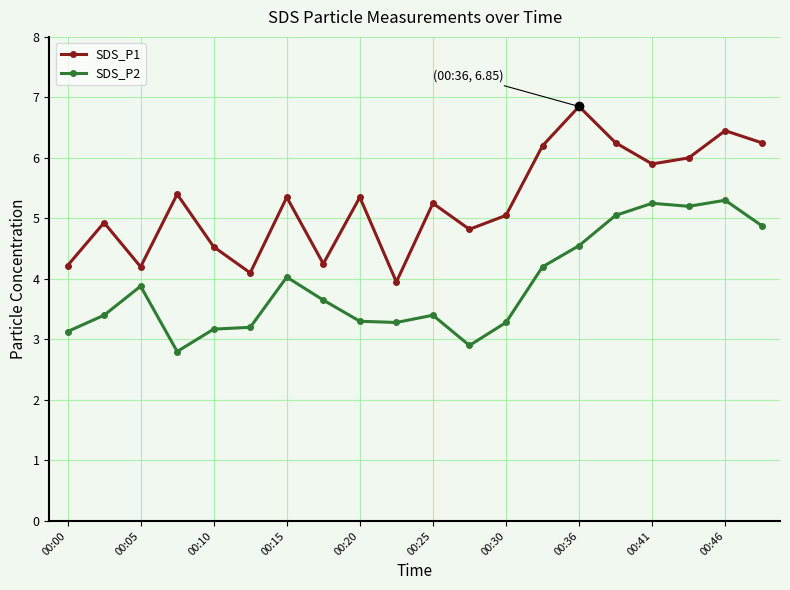

What is the minimum value shown in the chart?

2.8